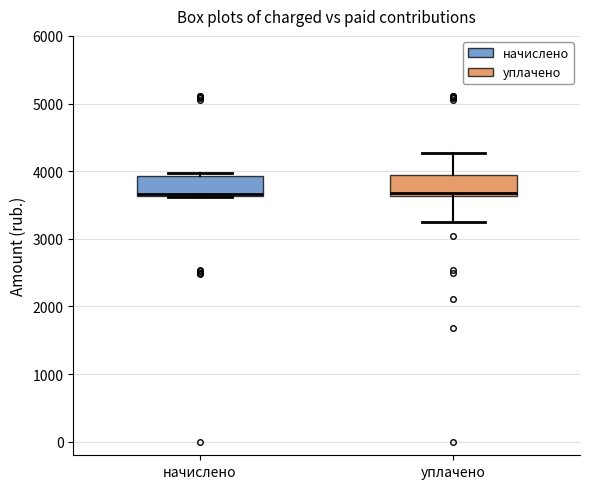

Reading left to right, read every box against the y-axis: the position of its median line, the range the box covers, and the ends of its whiskers. The values are not printed on the chart, so give them approximately, as read against the axis.

начислено: median 3700, box 3600 to 3900, whiskers 3600 to 4000
уплачено: median 3700, box 3600 to 3900, whiskers 3200 to 4300